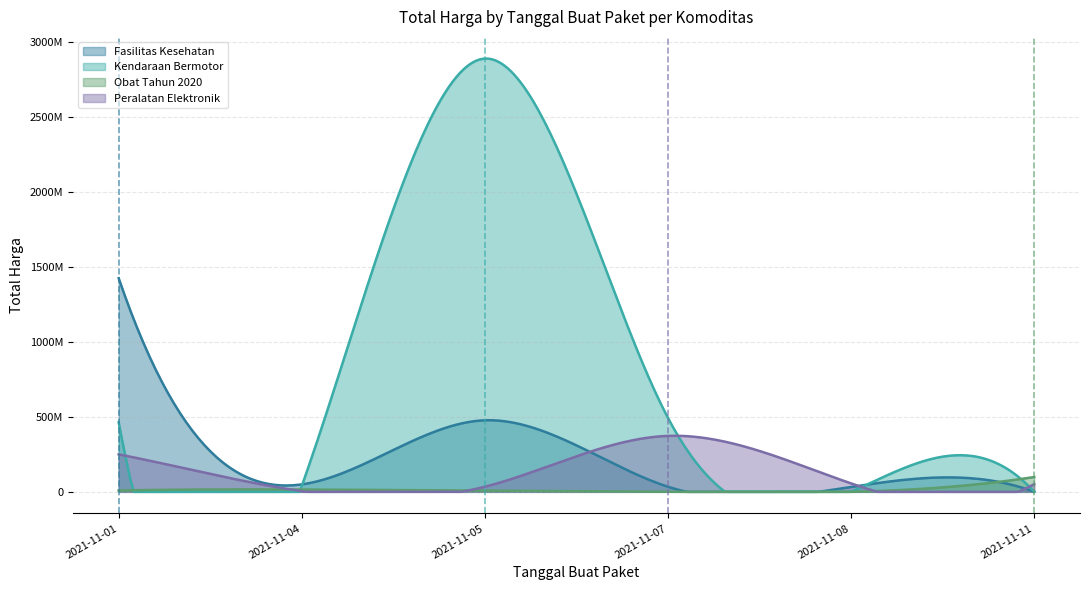

Reading left to right, list all the values displayed in this chart.

Fasilitas Kesehatan: 2021-11-01=1425867900	2021-11-04=49730040	2021-11-05=477600000	2021-11-07=34000000	2021-11-08=32441200	2021-11-11=577875
Kendaraan Bermotor: 2021-11-01=464002100	2021-11-04=39440000	2021-11-05=2892122000	2021-11-07=493000000	2021-11-08=0	2021-11-11=0
Obat Tahun 2020: 2021-11-01=9180000	2021-11-04=15513960	2021-11-05=7401240	2021-11-07=333600	2021-11-08=78000	2021-11-11=98772570
Peralatan Elektronik: 2021-11-01=250350000	2021-11-04=4350000	2021-11-05=34292000	2021-11-07=373404000	2021-11-08=56152800	2021-11-11=51601000